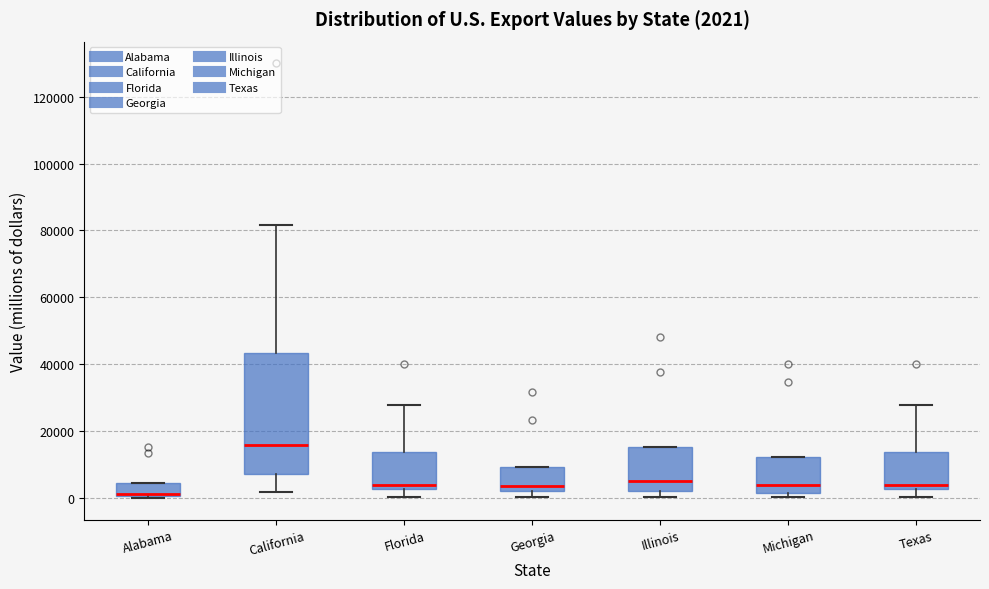

Which box has the lowest median line?

Alabama